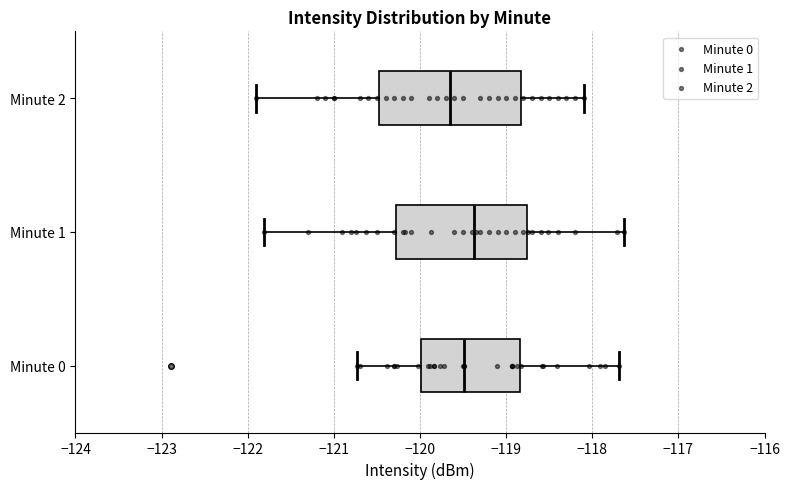

Which box has the furthest to the left median line?

Minute 2